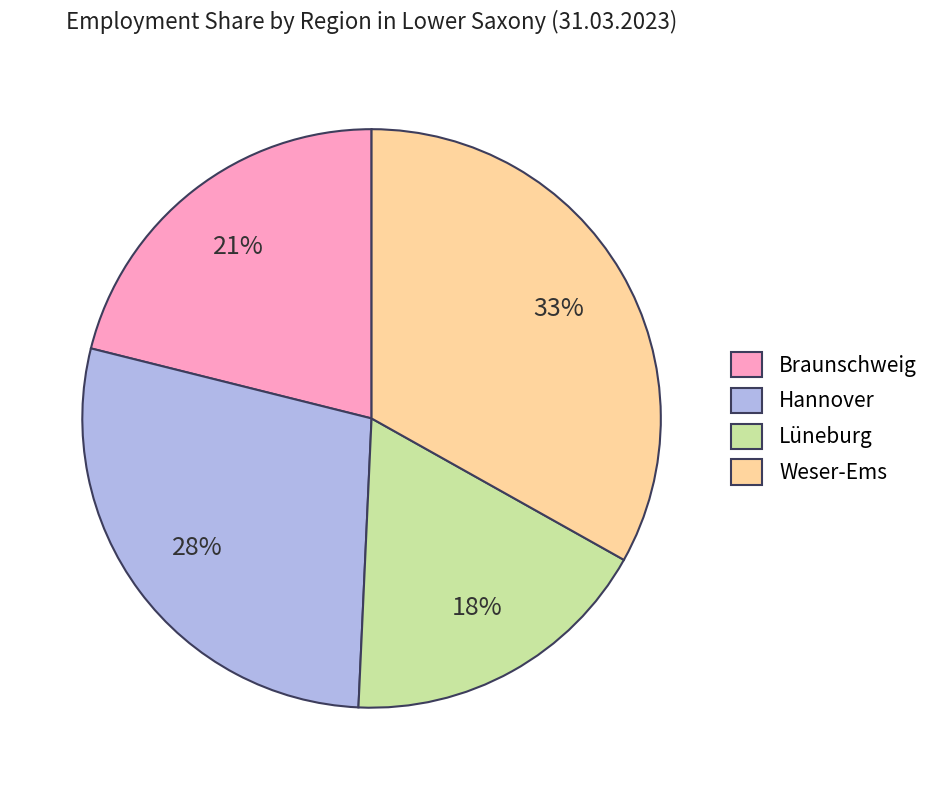

Is there any slice that represents more than half of the pie?

No